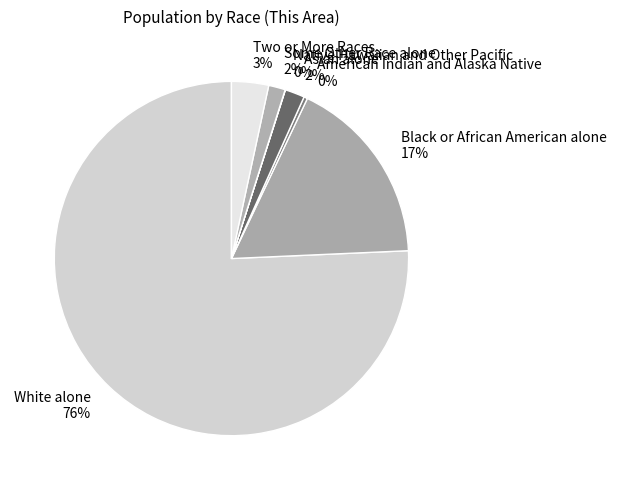

To the nearest percent, what is the difference between the largest and smallest slice percentages?

76%